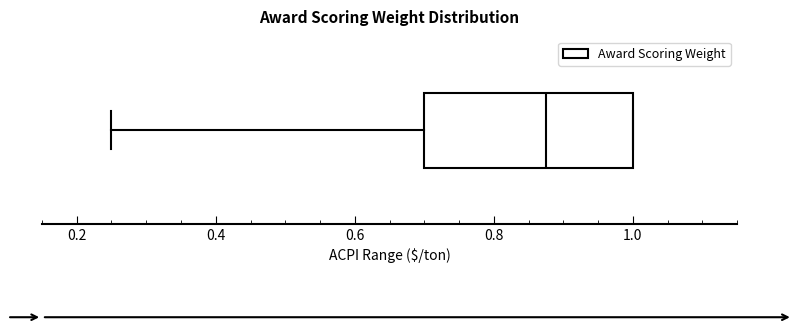

Transcribe this box plot: give where the median line is, the range the box spans, and where the two whiskers end, as read against the x-axis. The values are not printed on the chart, so give them approximately, as read against the axis.

median 0.88, box 0.70 to 1.00, whiskers 0.26 to 1.00